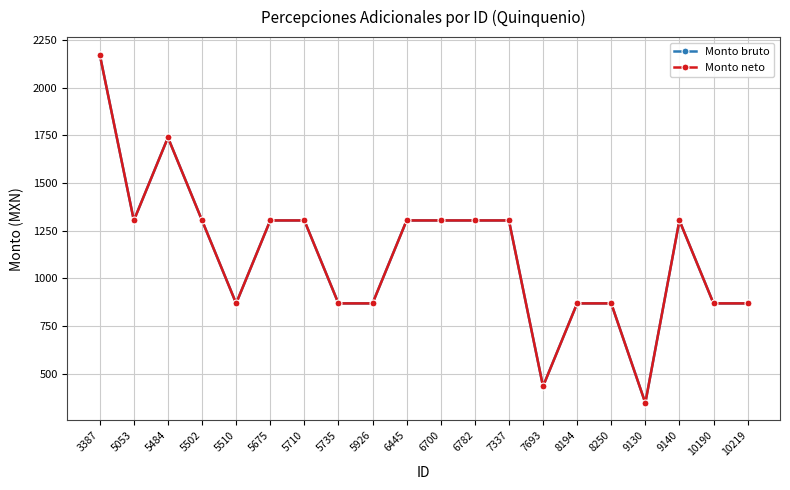

Is this an area chart (filled region under the line)?

No